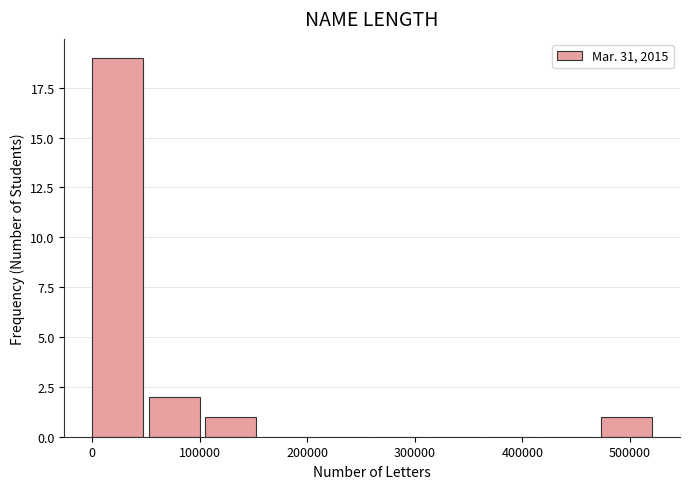

Reading left to right, transcribe this chart: for each bar, give the range it covers on the x-axis and its height. Neither the bar edges nor the heights are printed on the chart, so give them approximately, as read against the axes.

0 to 50000: 19
50000 to 110000: 2
110000 to 160000: 1
160000 to 210000: 0
210000 to 260000: 0
260000 to 320000: 0
320000 to 370000: 0
370000 to 420000: 0
420000 to 470000: 0
470000 to 530000: 1